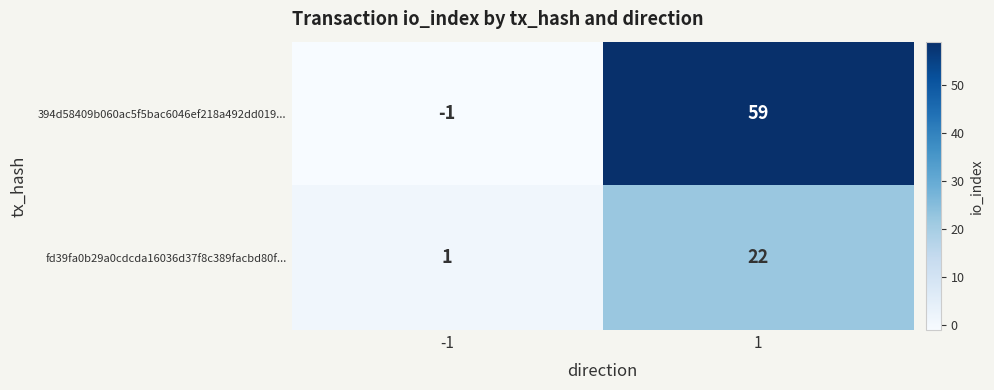

How many data points does each series have?

2